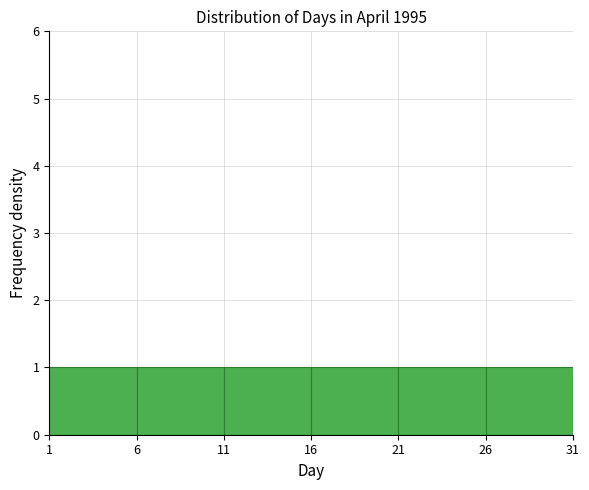

What is the height of the bar covering 26 to 31 on the x-axis? The values are not printed on the chart, so give them approximately, as read against the axis.

1